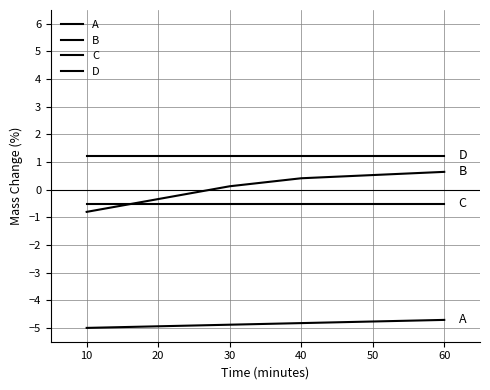

The D series shows 1.2 at 60. True or false?

True